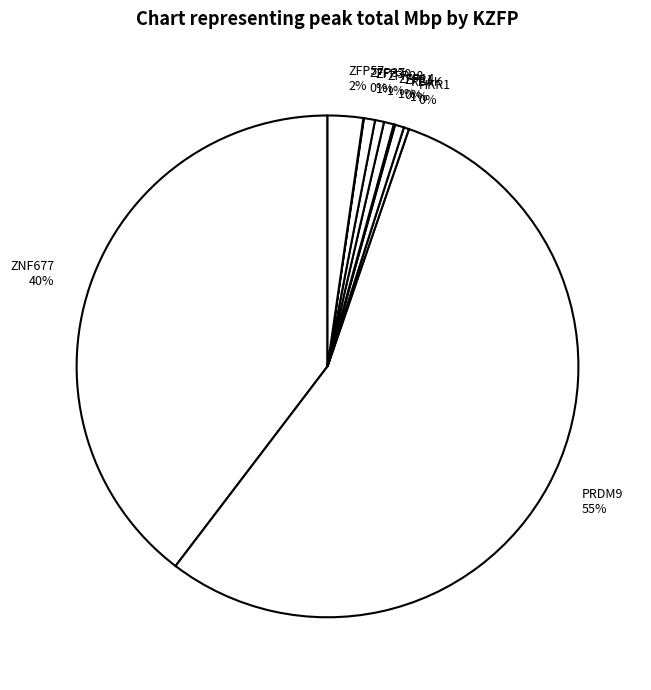

Does PRDM9 account for over 50% of the chart?

Yes